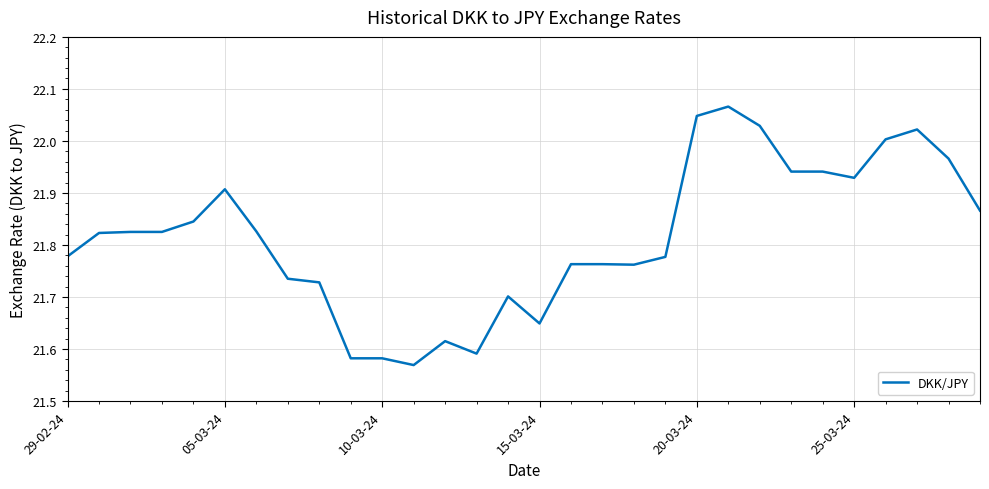

What is the difference between the maximum and minimum values?

0.5